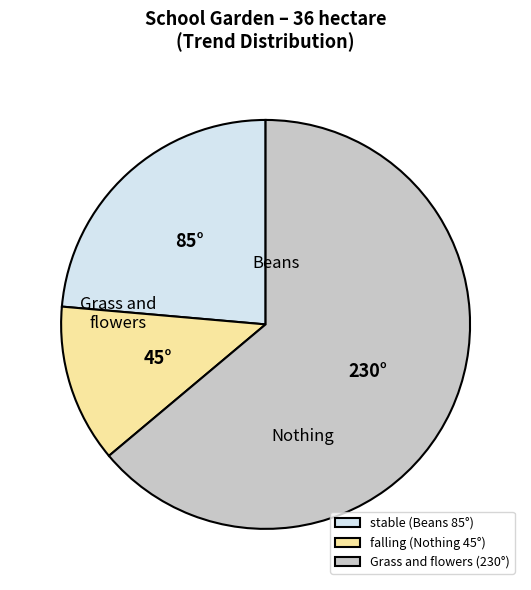

Rank the categories by value from highest to lowest.

Grass and flowers (230°), stable (Beans 85°), falling (Nothing 45°)